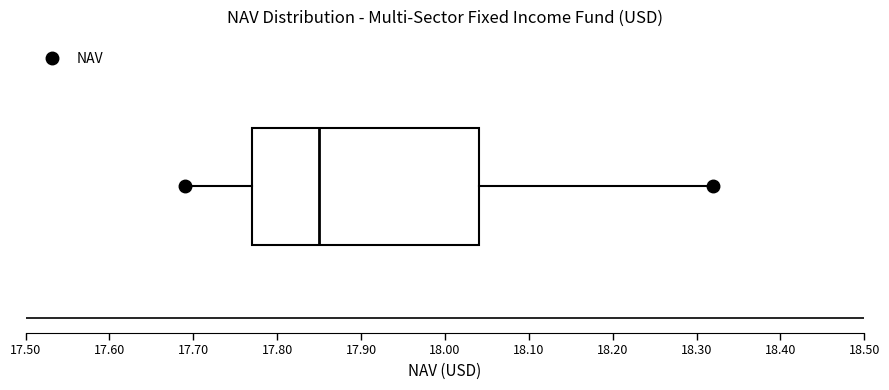

Where is the left edge of the box on the x-axis? The values are not printed on the chart, so give them approximately, as read against the axis.

17.77